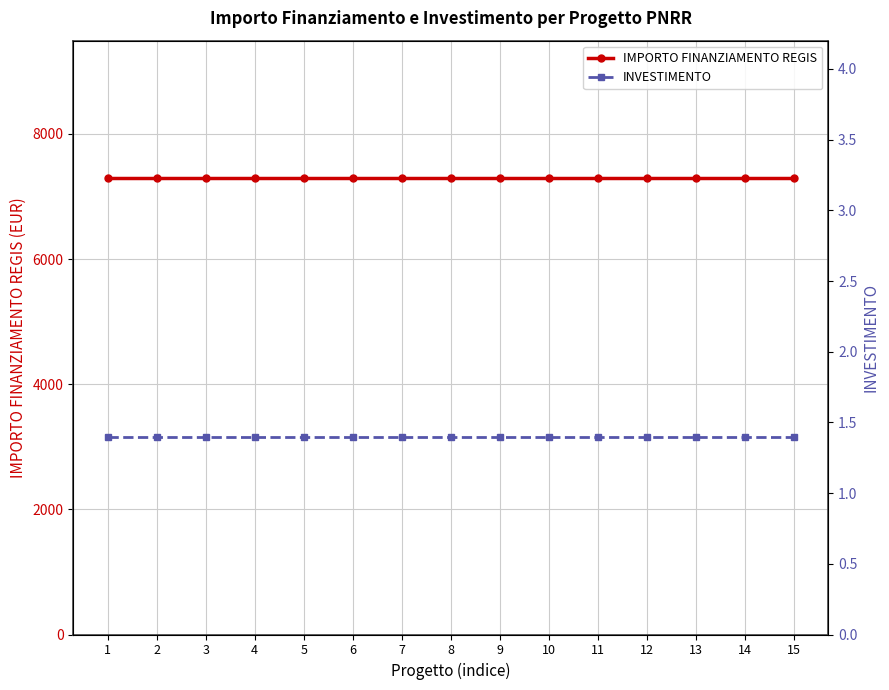

Reading left to right, transcribe all the data shown in this chart.

IMPORTO FINANZIAMENTO REGIS: 1=7301.0	2=7301.0	3=7301.0	4=7301.0	5=7301.0	6=7301.0	7=7301.0	8=7301.0	9=7301.0	10=7301.0	11=7301.0	12=7301.0	13=7301.0	14=7301.0	15=7301.0
INVESTIMENTO: 1=1.4	2=1.4	3=1.4	4=1.4	5=1.4	6=1.4	7=1.4	8=1.4	9=1.4	10=1.4	11=1.4	12=1.4	13=1.4	14=1.4	15=1.4